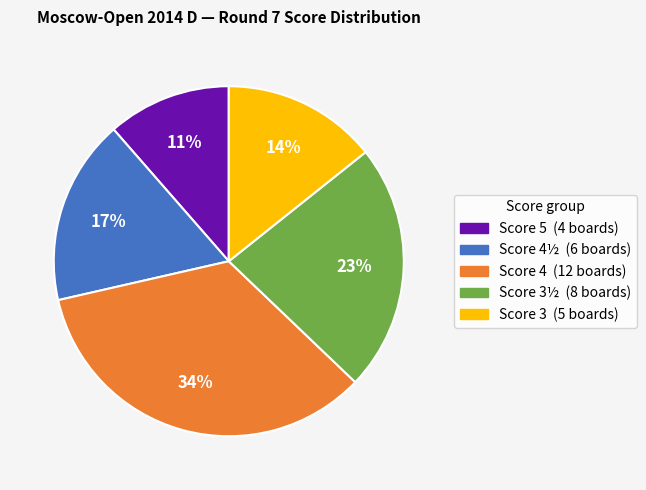

Is there any slice that represents more than half of the pie?

No